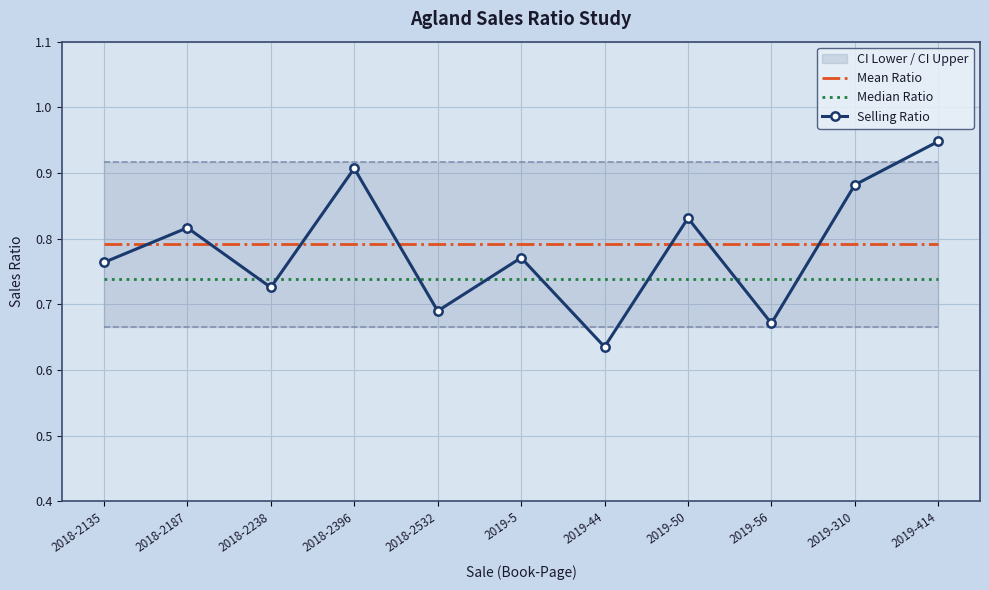

At which category is the sum across all series the highest?

2019-414